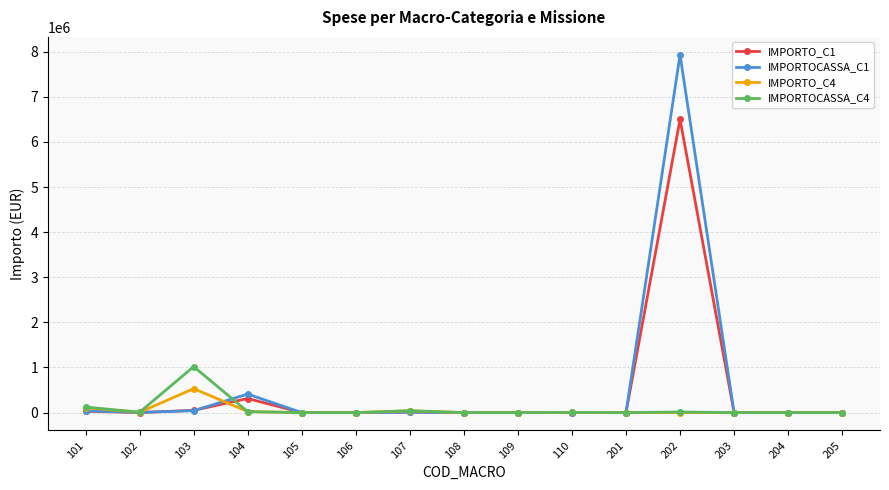

Which series has the largest range (max minus min)?

IMPORTOCASSA_C1